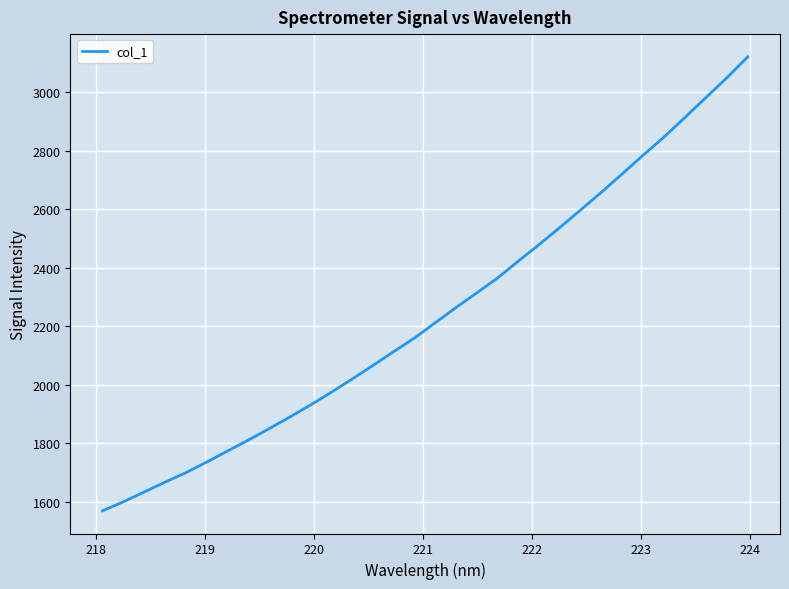

What is the maximum value shown in the chart?

3121.1